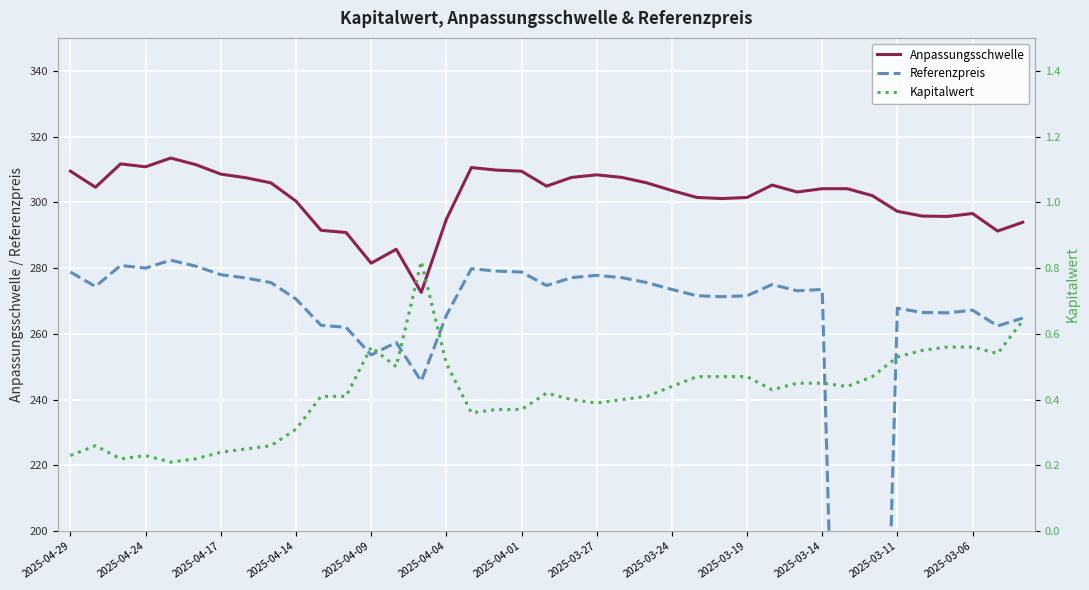

What is the total value across all series at 17?

589.3